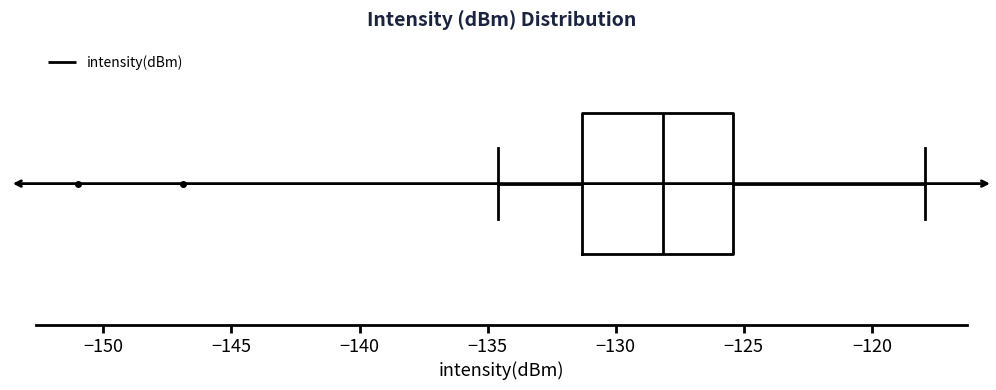

Transcribe this box plot: give where the median line is, the range the box spans, and where the two whiskers end, as read against the x-axis. The values are not printed on the chart, so give them approximately, as read against the axis.

median -128.0, box -131.5 to -125.5, whiskers -134.5 to -118.0